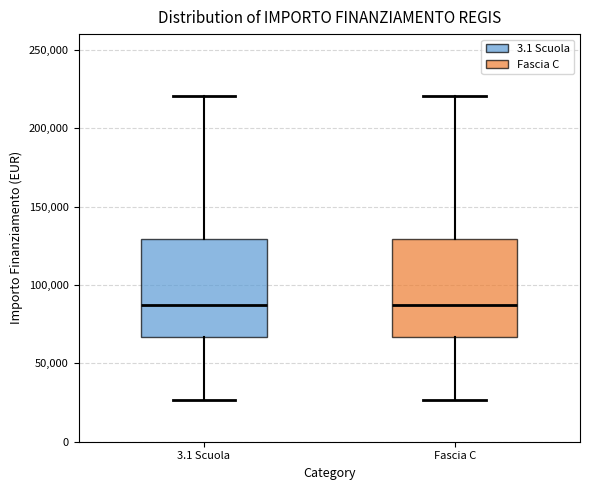

Reading left to right, read every box against the y-axis: the position of its median line, the range the box covers, and the ends of its whiskers. The values are not printed on the chart, so give them approximately, as read against the axis.

3.1 Scuola: median 85000, box 65000 to 130000, whiskers 25000 to 220000
Fascia C: median 85000, box 65000 to 130000, whiskers 25000 to 220000